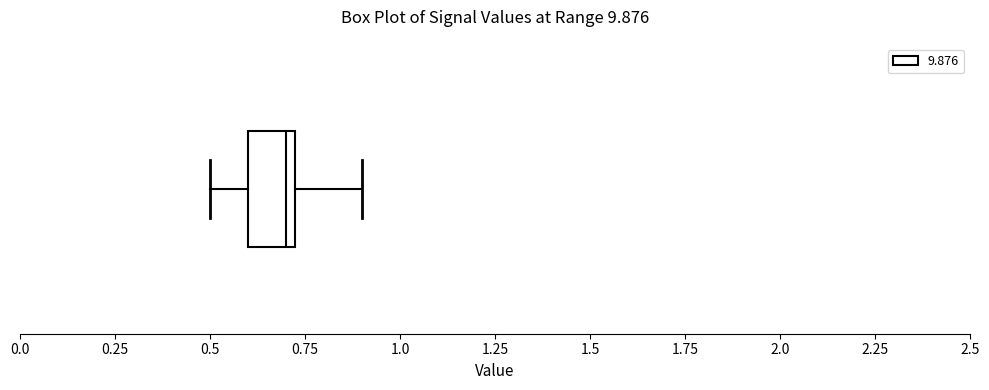

Where does the left whisker of the box end on the x-axis? The values are not printed on the chart, so give them approximately, as read against the axis.

0.50